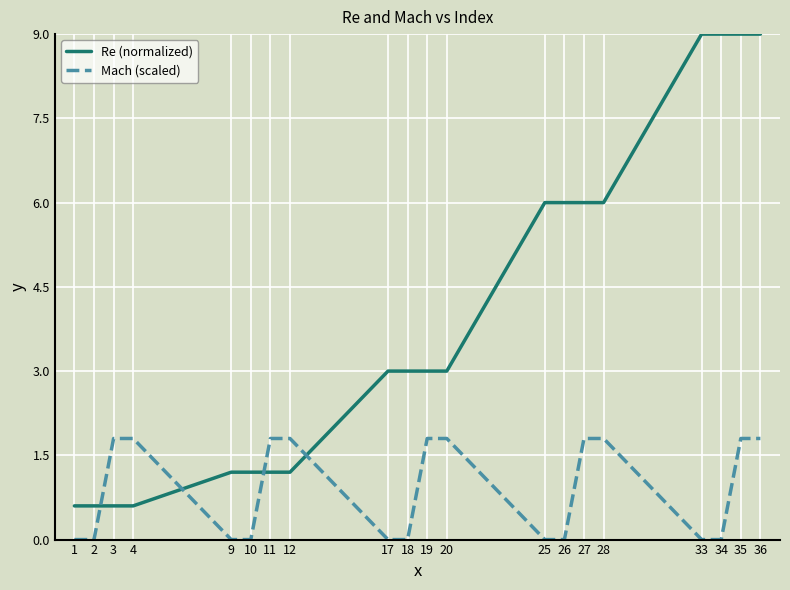

What is the total value across all series at 27?

7.8